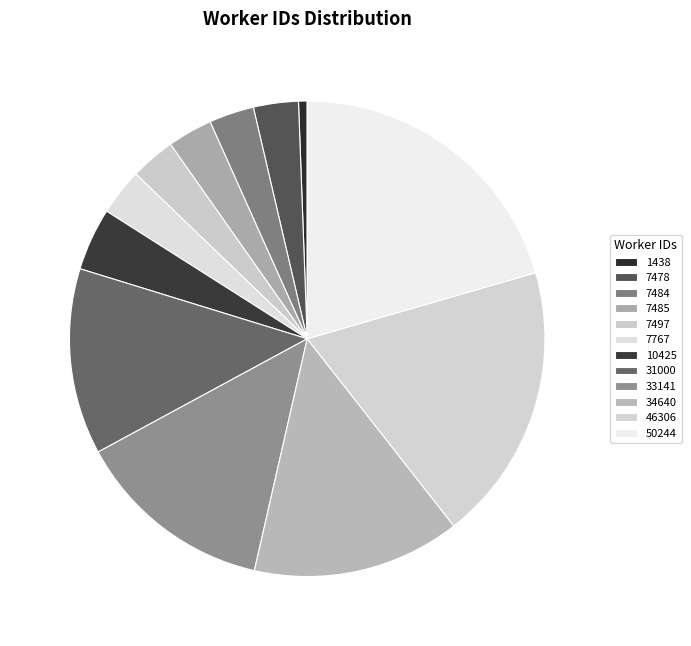

What portion of the pie excludes 7478?

96.9%